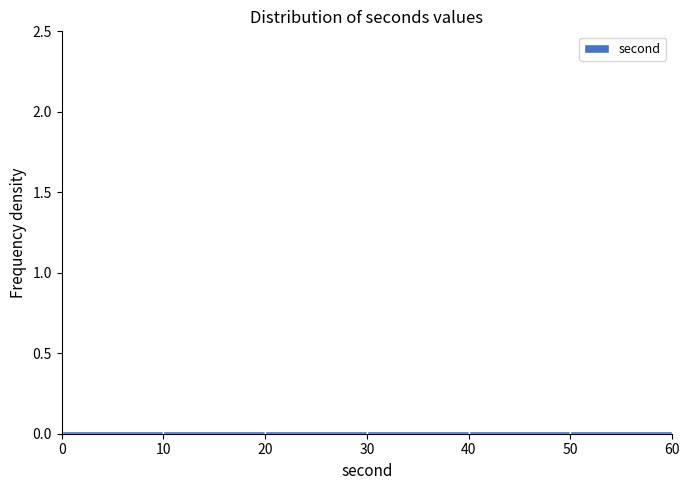

Reading left to right, transcribe this chart: for each bar, give the range it covers on the x-axis and its height. The values are not printed on the chart, so give them approximately, as read against the axis.

0 to 10: under 0.05
10 to 20: under 0.05
20 to 30: under 0.05
30 to 40: under 0.05
40 to 50: under 0.05
50 to 60: under 0.05